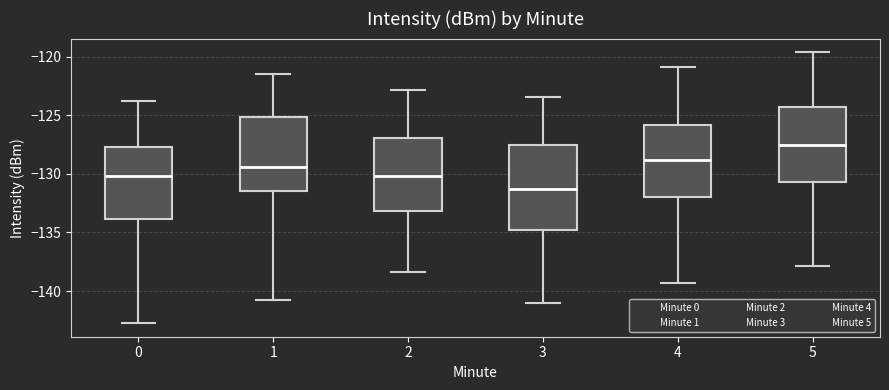

Reading left to right, transcribe this box plot: for each box, give where its median line is, the range the box spans, and where its two whiskers end, as read against the y-axis. The values are not printed on the chart, so give them approximately, as read against the axis.

0: median -130.0, box -134.0 to -127.5, whiskers -142.5 to -124.0
1: median -129.5, box -131.5 to -125.0, whiskers -140.5 to -121.5
2: median -130.0, box -133.0 to -127.0, whiskers -138.5 to -123.0
3: median -131.5, box -135.0 to -127.5, whiskers -141.0 to -123.5
4: median -129.0, box -132.0 to -126.0, whiskers -139.5 to -121.0
5: median -127.5, box -130.5 to -124.5, whiskers -138.0 to -119.5